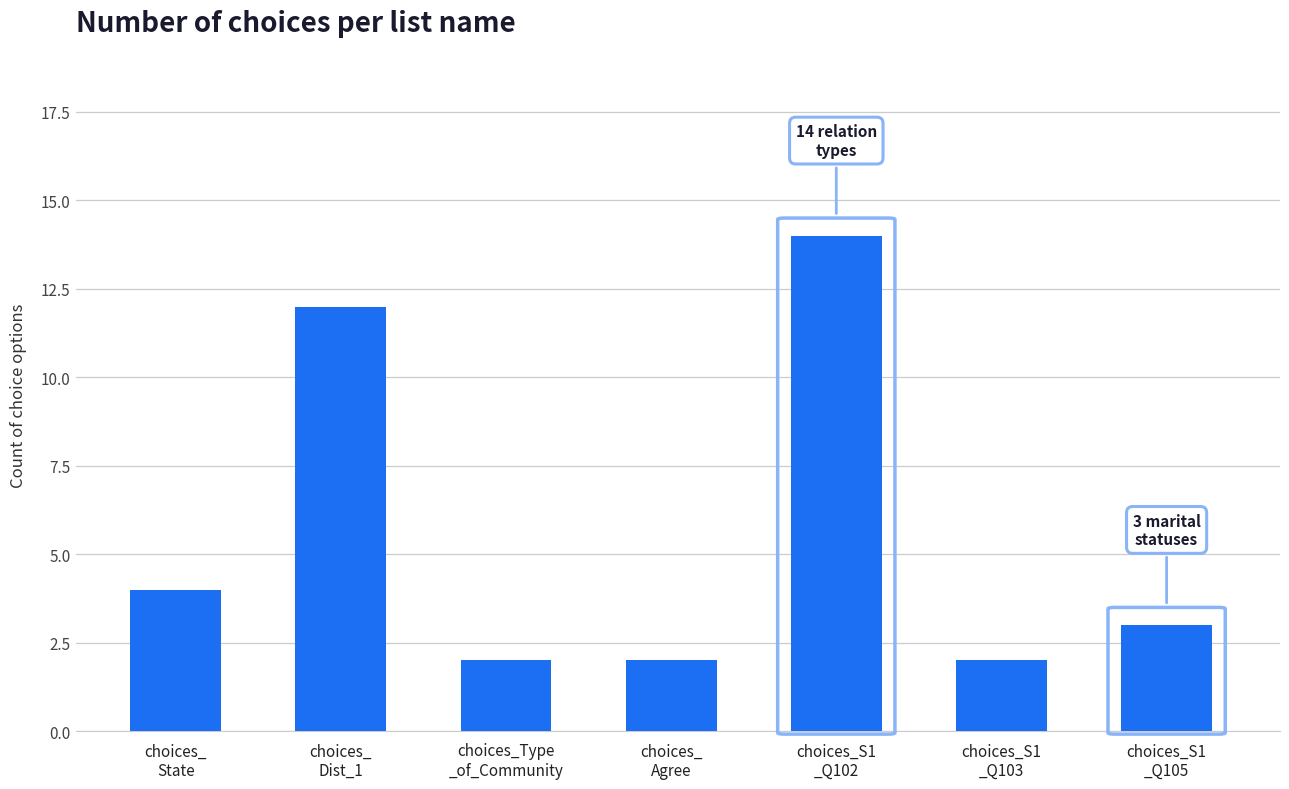

How many distinct data groups are displayed?

1